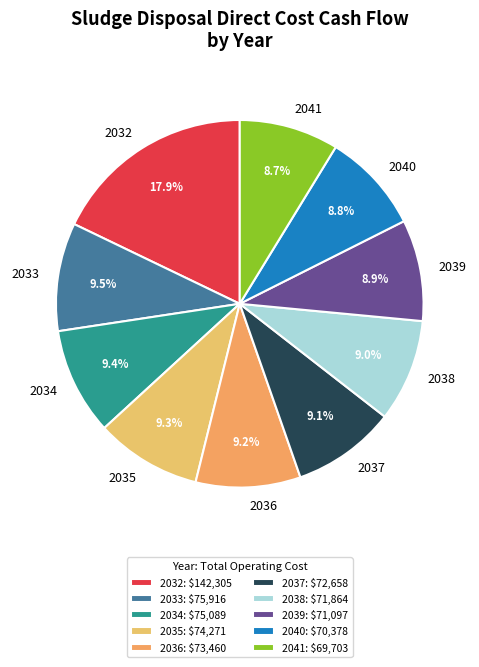

What is the largest slice in the pie chart?

2032